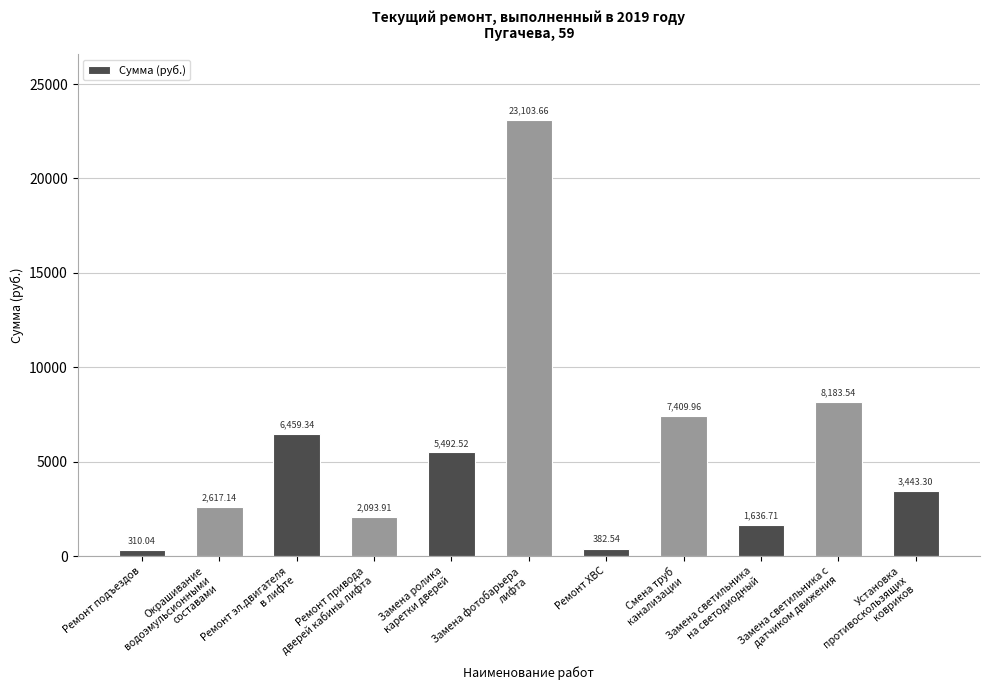

What is the average value?

5557.5